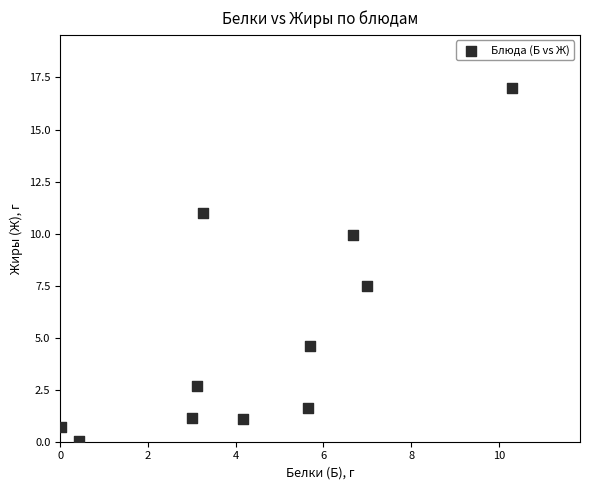

What is the average Y value?

5.2